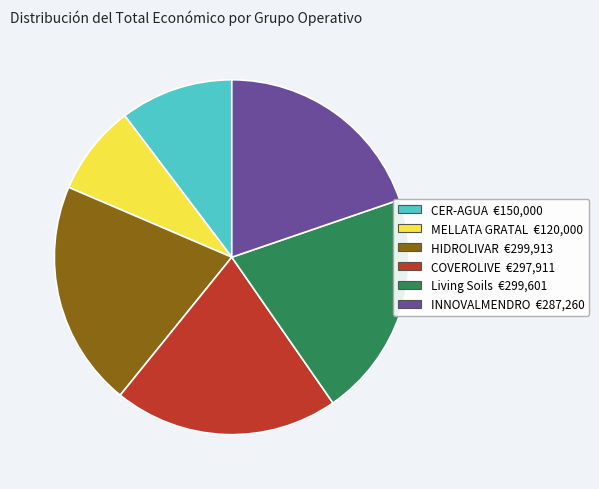

The MELLATA GRATAL slice represents 8% of the pie. True or false?

True